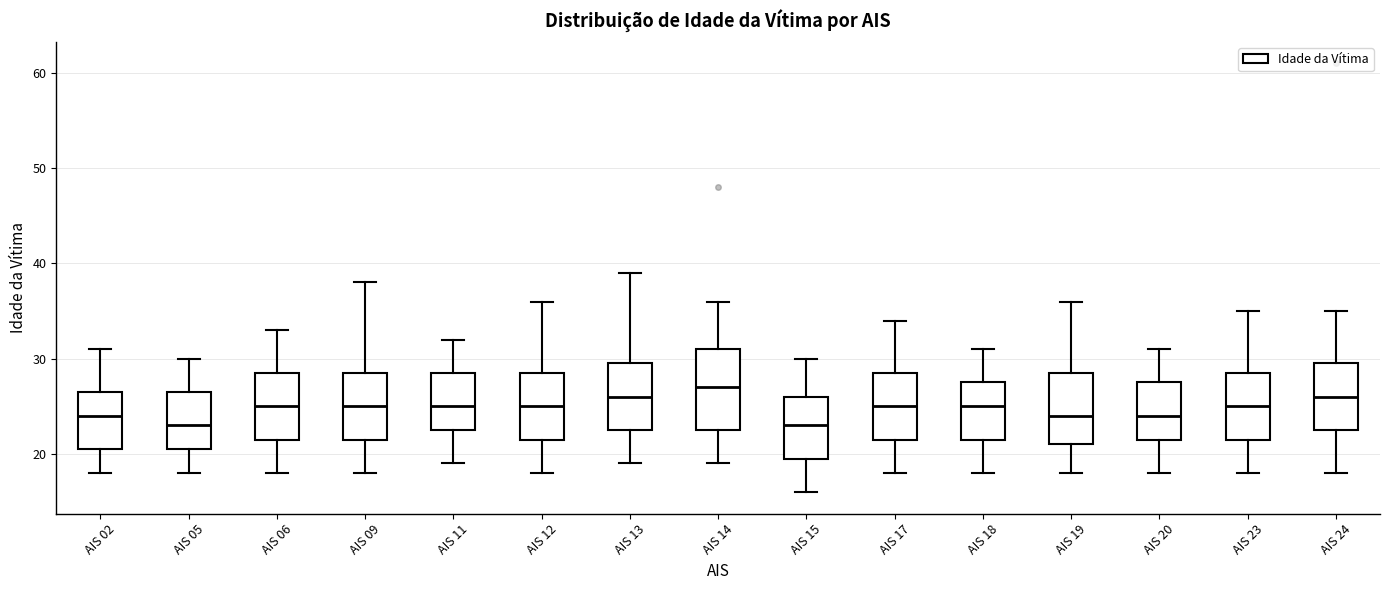

Where does the upper whisker of the box for AIS 17 end on the y-axis? The values are not printed on the chart, so give them approximately, as read against the axis.

34